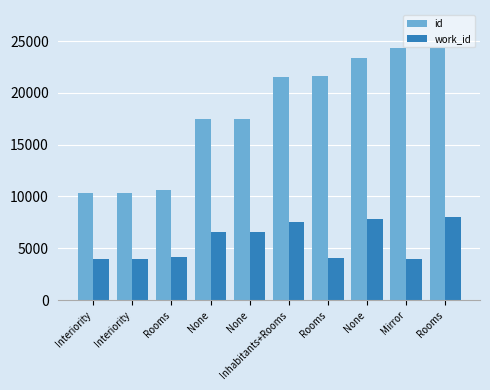

How many groups of bars are there?

10